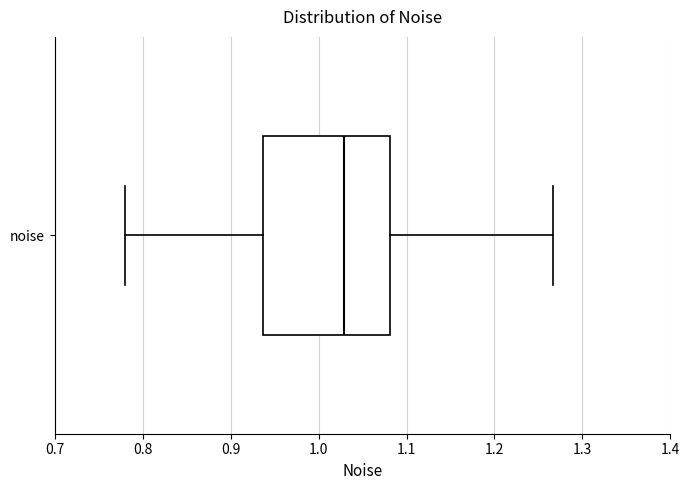

Transcribe this box plot: give where the median line is, the range the box spans, and where the two whiskers end, as read against the x-axis. The values are not printed on the chart, so give them approximately, as read against the axis.

median 1.03, box 0.94 to 1.08, whiskers 0.78 to 1.27